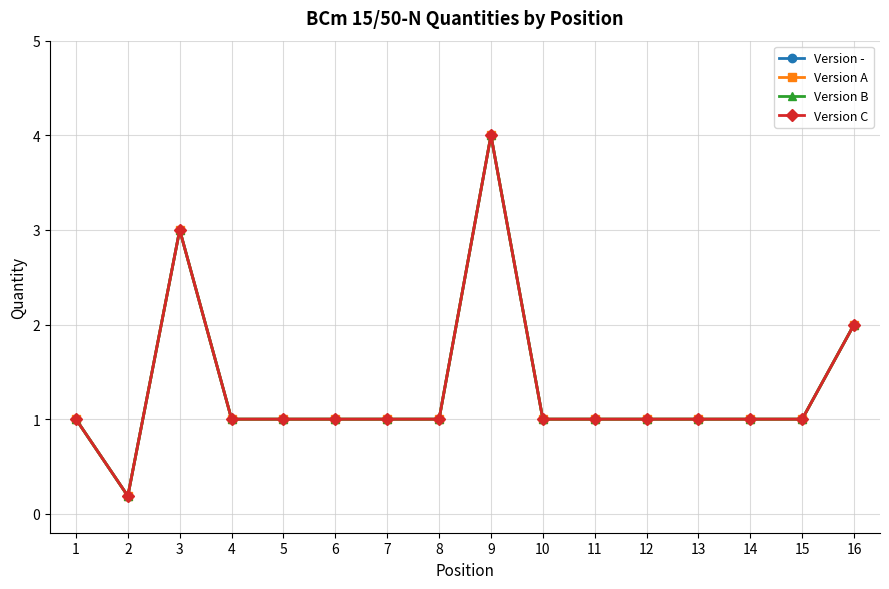

Which series has the largest range (max minus min)?

Version -